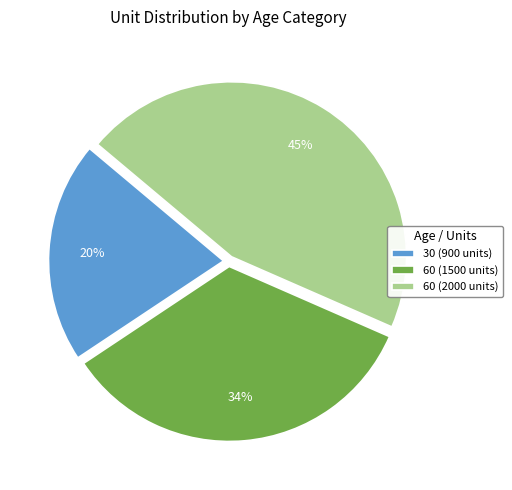

Is the sum of 60 (1500 units) and 30 (900 units) greater than half?

Yes